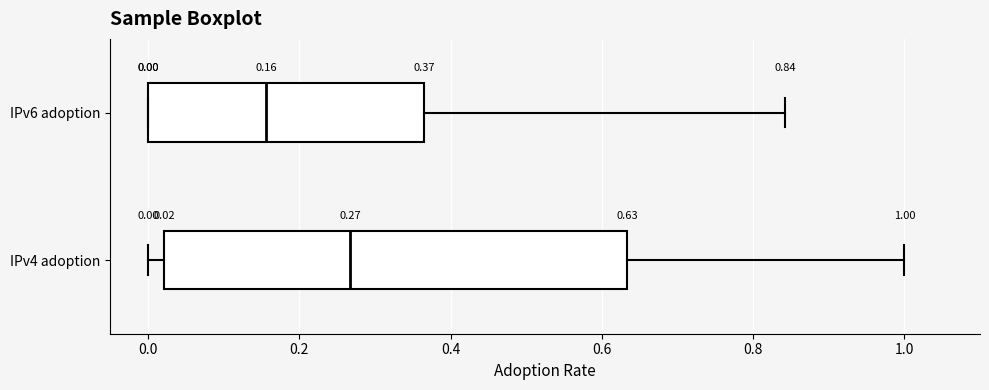

Which box has the furthest to the left median line?

IPv6 adoption